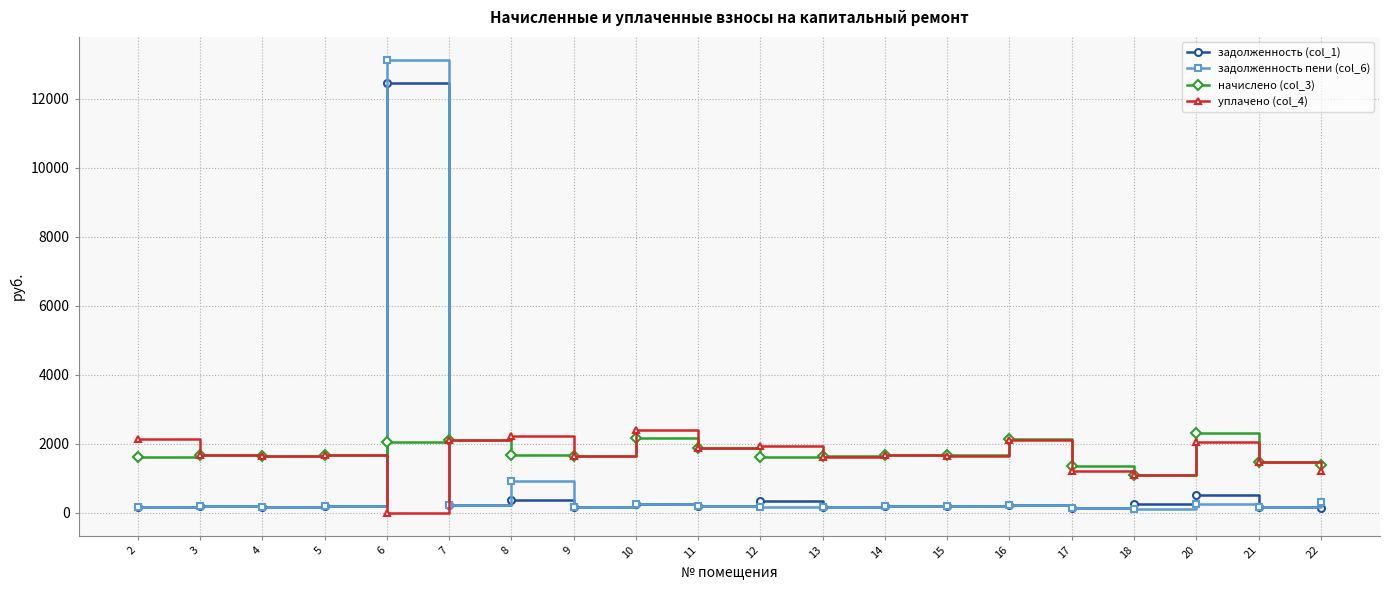

True or false: уплачено (col_4) has a value of 2980.3 at 3.

False